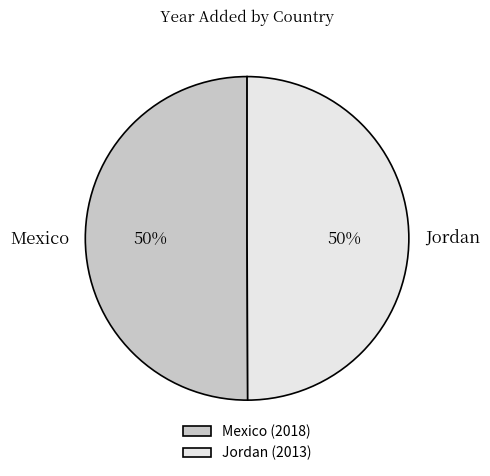

What is the ratio of the value at Jordan to the value at Mexico?

1.0